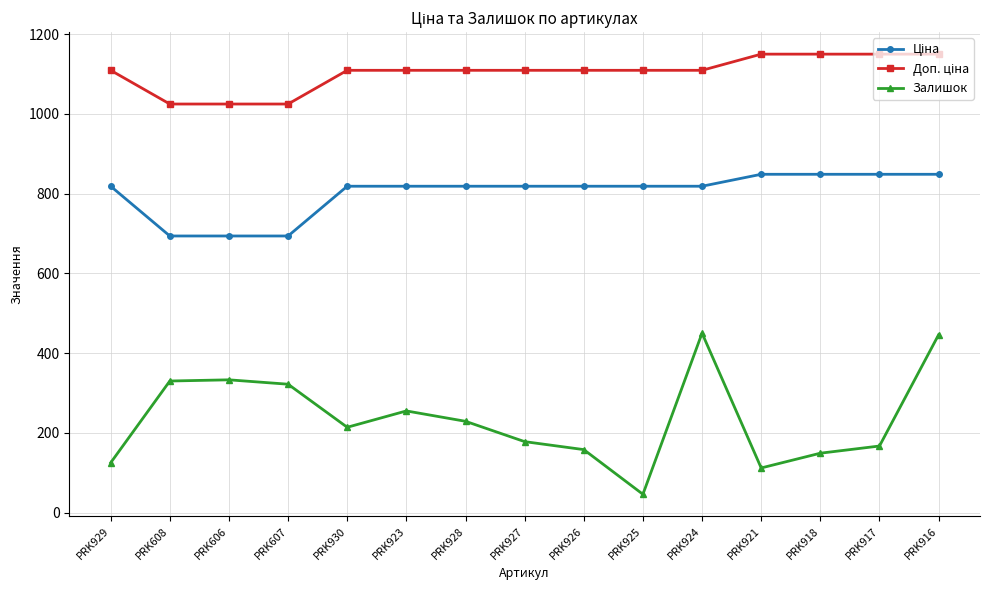

Which category has the lowest value across all series?

PRK925